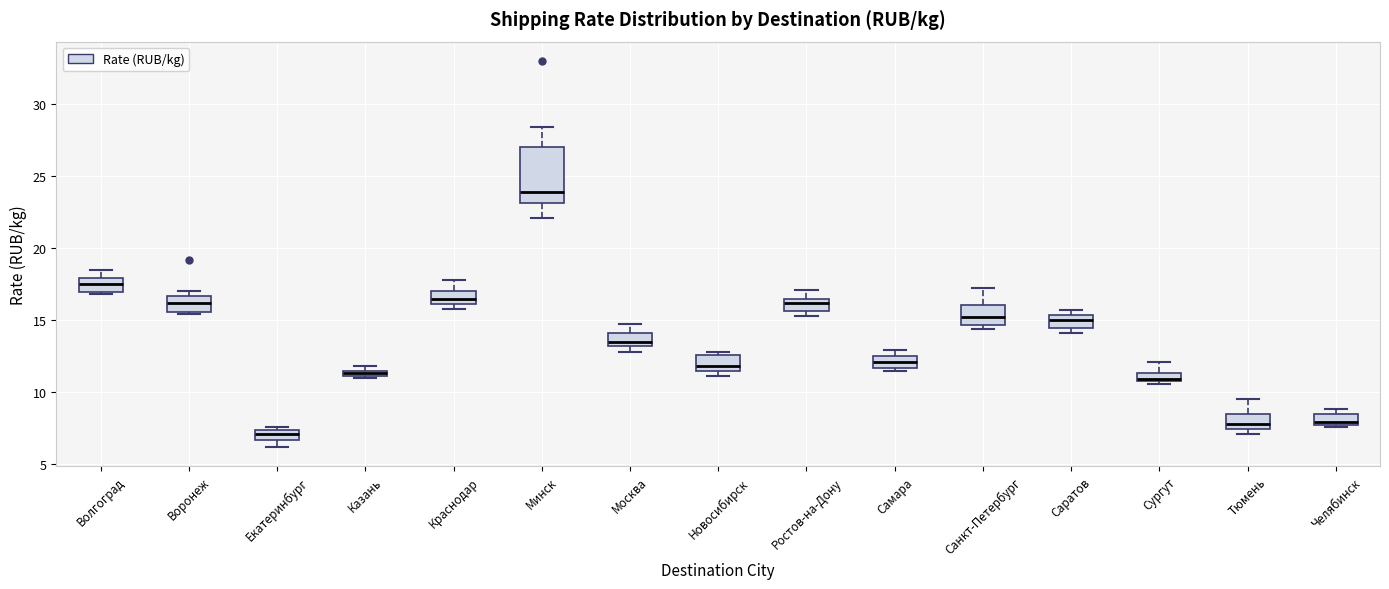

Which box is the tallest, from its lower edge to its upper edge?

Минск